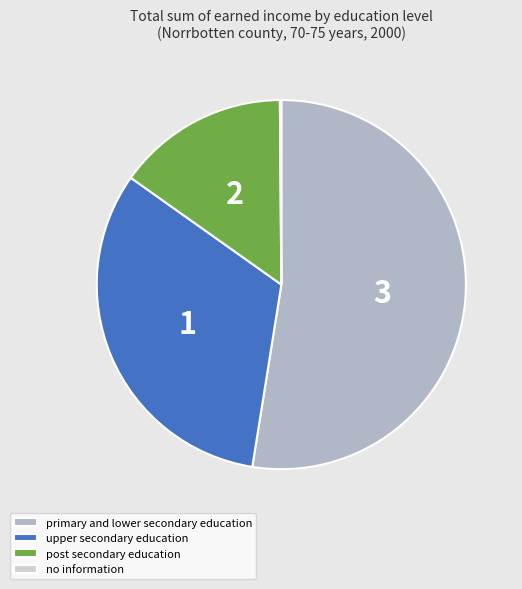

Combined, do primary and lower secondary education and upper secondary education account for over 50%?

Yes